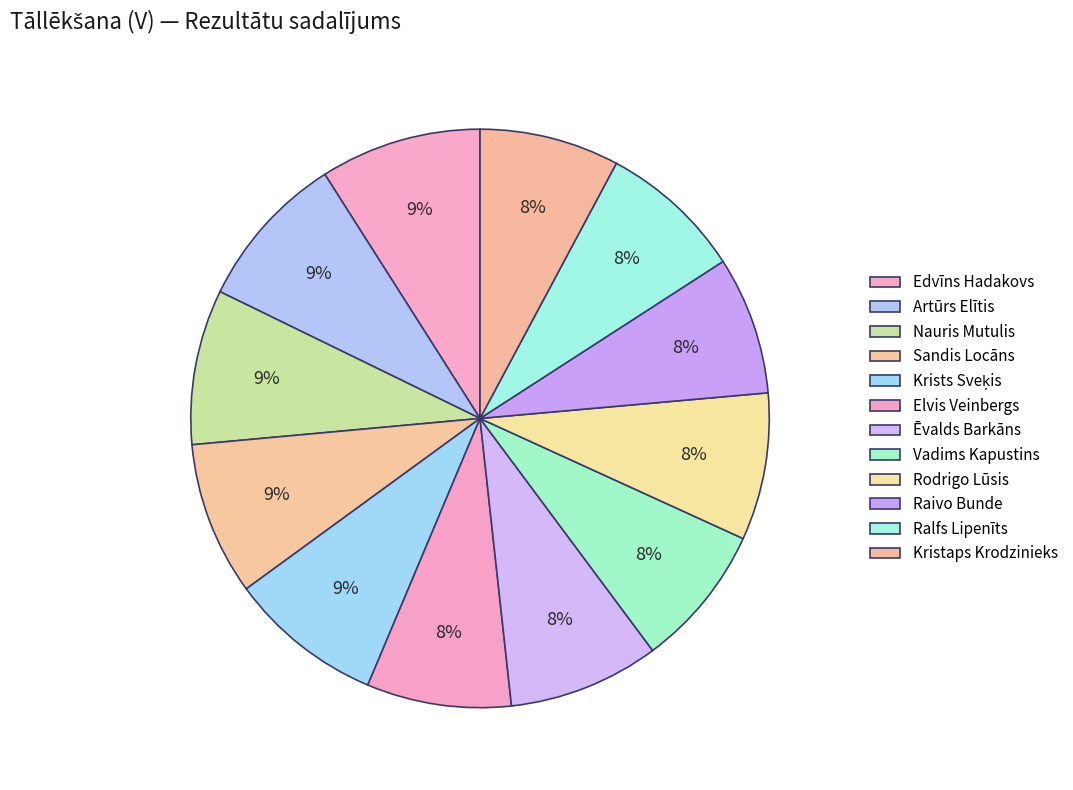

Is there any slice that represents more than half of the pie?

No